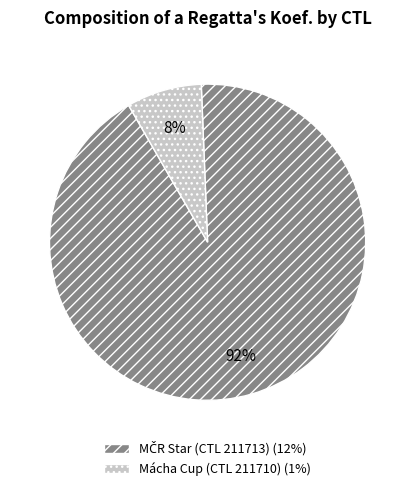

Is there a majority slice in this chart?

Yes